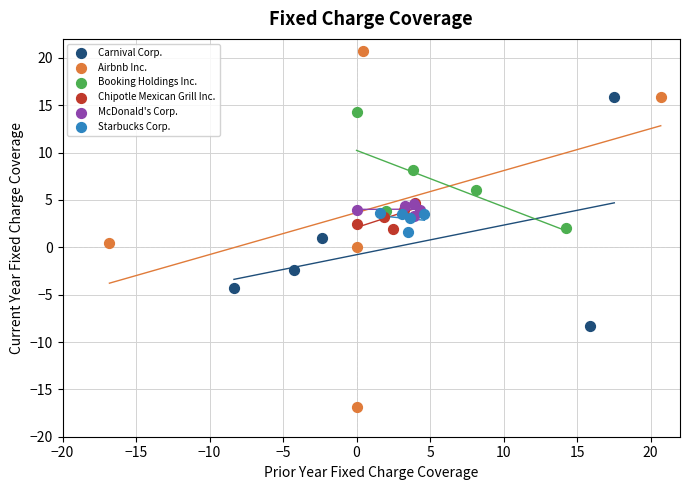

Which series reaches the minimum Y coordinate?

Airbnb Inc.